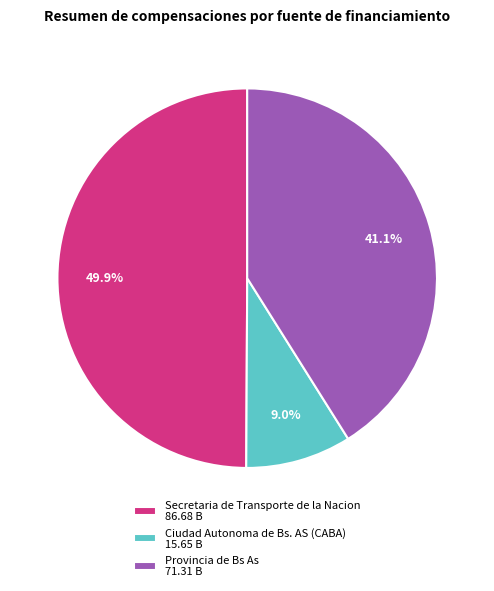

To the nearest percent, what portion does Secretaria de Transporte de la Nacion represent?

50%